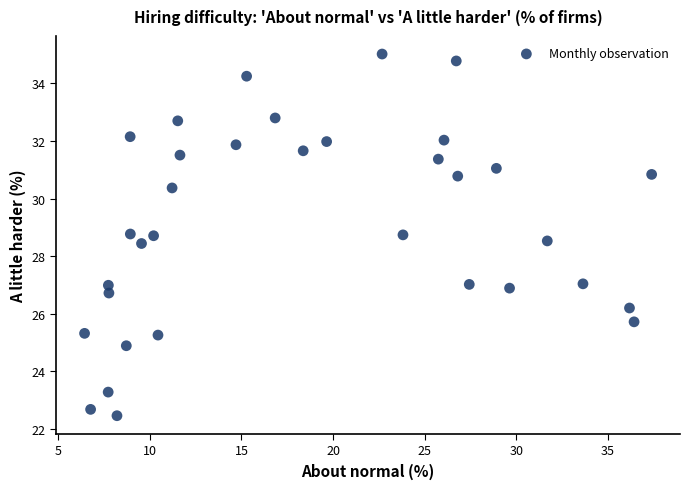

What is the range of Y values (max minus min)?

12.6